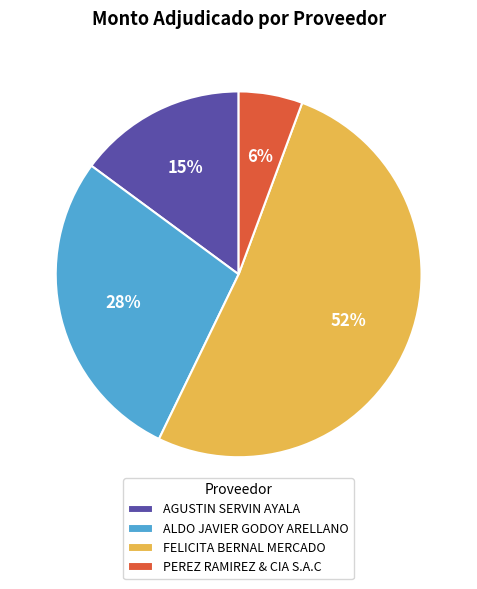

Do PEREZ RAMIREZ & CIA S.A.C and ALDO JAVIER GODOY ARELLANO together represent more than half of the pie?

No